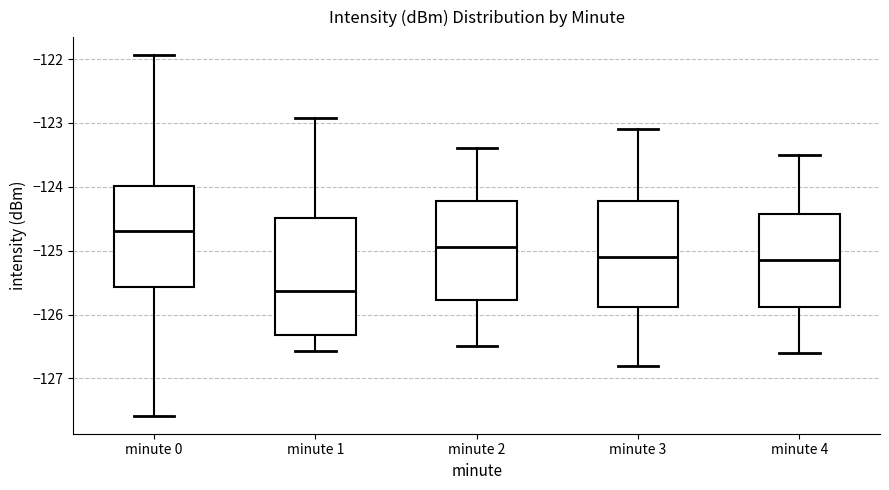

Reading left to right, read every box against the y-axis: the position of its median line, the range the box covers, and the ends of its whiskers. The values are not printed on the chart, so give them approximately, as read against the axis.

minute 0: median -124.7, box -125.6 to -124.0, whiskers -127.6 to -121.9
minute 1: median -125.6, box -126.3 to -124.5, whiskers -126.6 to -122.9
minute 2: median -124.9, box -125.8 to -124.2, whiskers -126.5 to -123.4
minute 3: median -125.1, box -125.9 to -124.2, whiskers -126.8 to -123.1
minute 4: median -125.1, box -125.9 to -124.4, whiskers -126.6 to -123.5